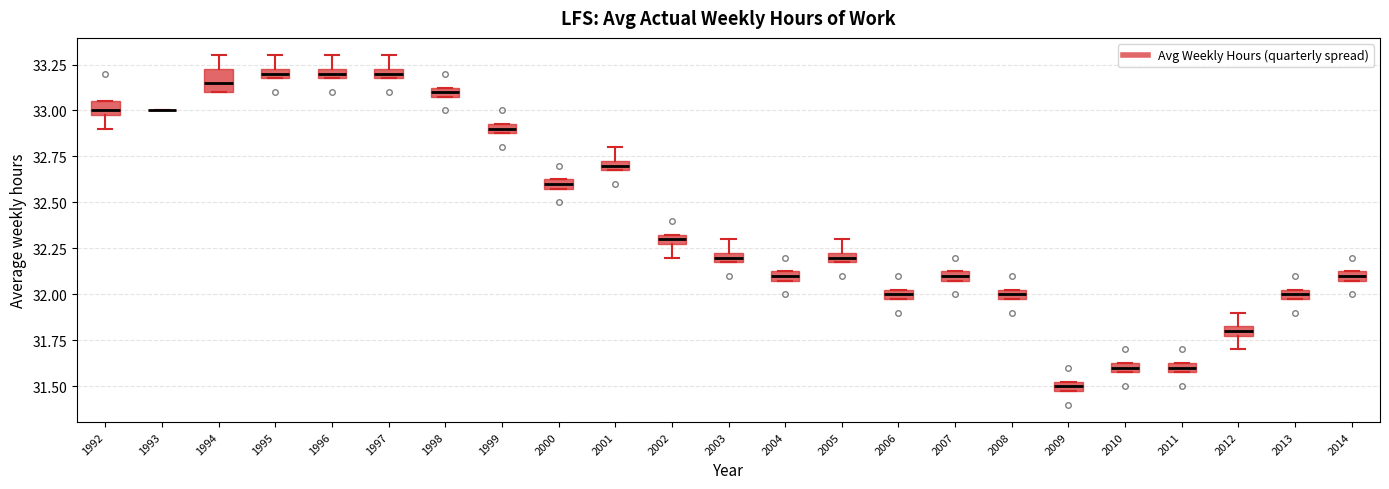

Where does the lower whisker of the box at x = 1992 end on the y-axis? The values are not printed on the chart, so give them approximately, as read against the axis.

32.90